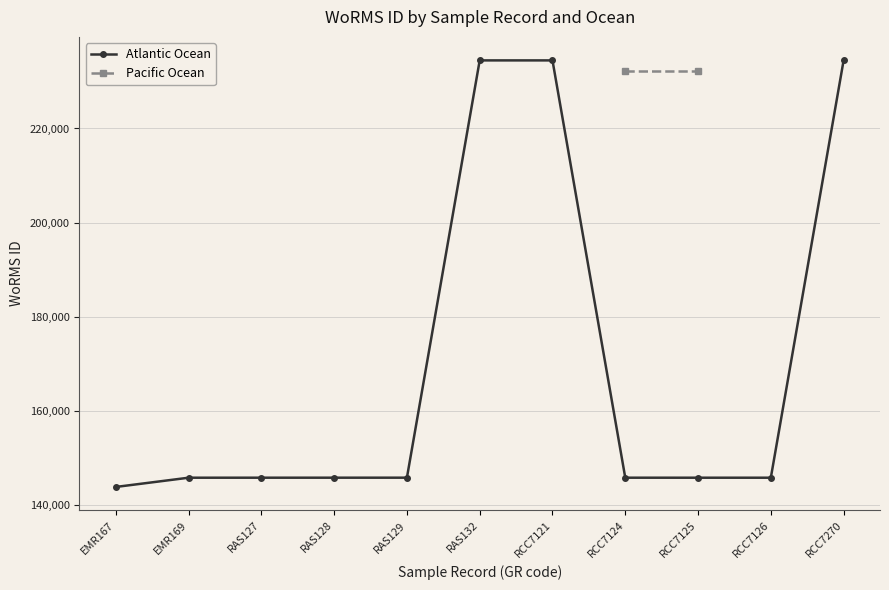

What is the sum of all values?

1867268